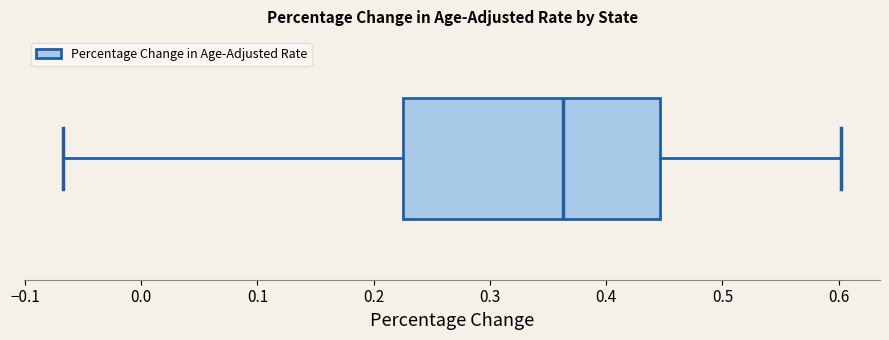

Transcribe this box plot: give where the median line is, the range the box spans, and where the two whiskers end, as read against the x-axis. The values are not printed on the chart, so give them approximately, as read against the axis.

median 0.36, box 0.23 to 0.45, whiskers -0.07 to 0.60